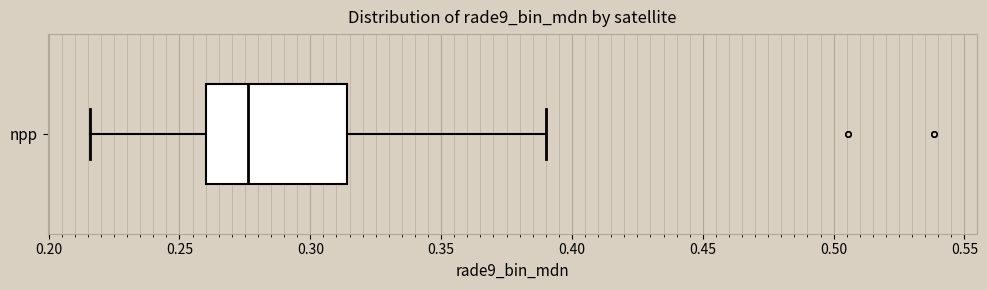

Read this box plot against the x-axis: the position of the median line, the range covered by the box, and the ends of both whiskers. The values are not printed on the chart, so give them approximately, as read against the axis.

median 0.275, box 0.260 to 0.315, whiskers 0.215 to 0.390